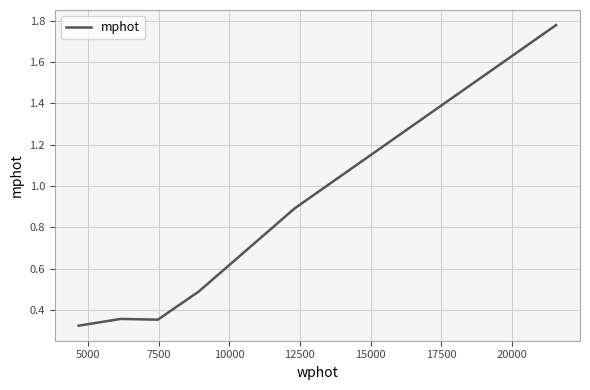

What is the average value?

0.7